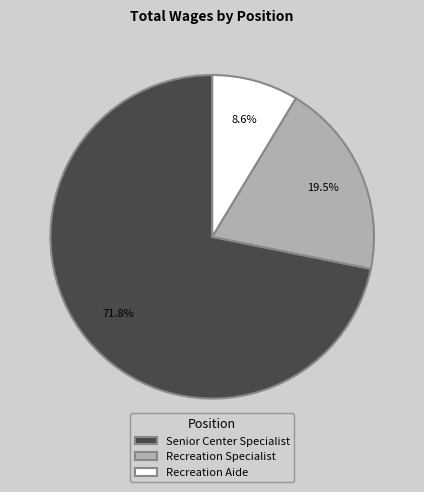

Does Senior Center Specialist represent more than half of the total?

Yes